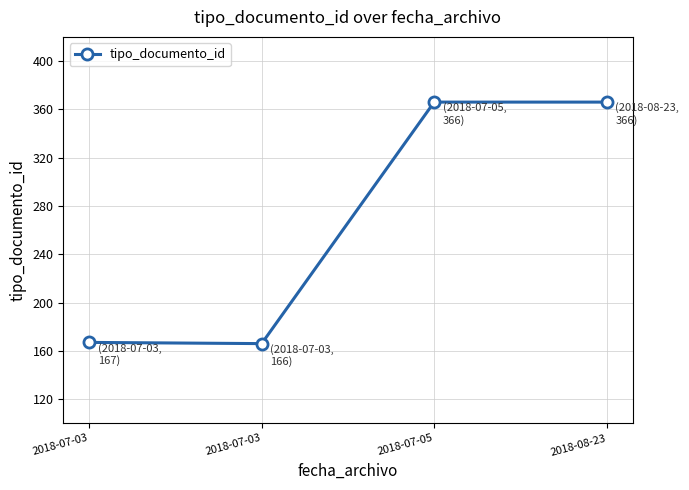

Is this an area chart (filled region under the line)?

No